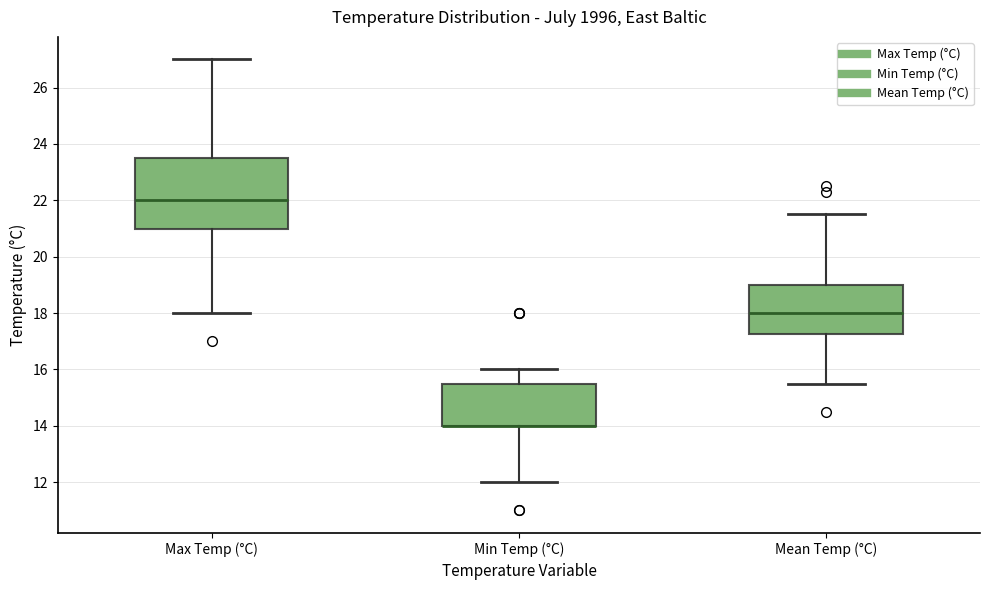

Reading left to right, transcribe this box plot: for each box, give where its median line is, the range the box spans, and where its two whiskers end, as read against the y-axis. The values are not printed on the chart, so give them approximately, as read against the axis.

Max Temp (°C): median 22.0, box 21.0 to 23.6, whiskers 18.0 to 27.0
Min Temp (°C): median 14.0 (drawn on the box's lower edge), box 14.0 to 15.6, whiskers 12.0 to 16.0
Mean Temp (°C): median 18.0, box 17.2 to 19.0, whiskers 15.6 to 21.6